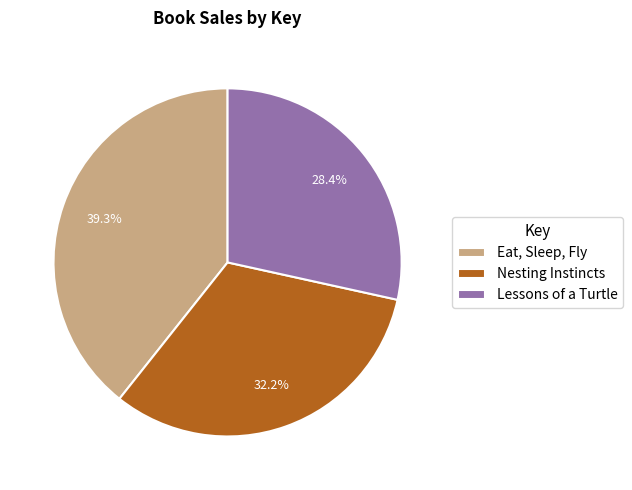

Count the number of slices in the pie.

3